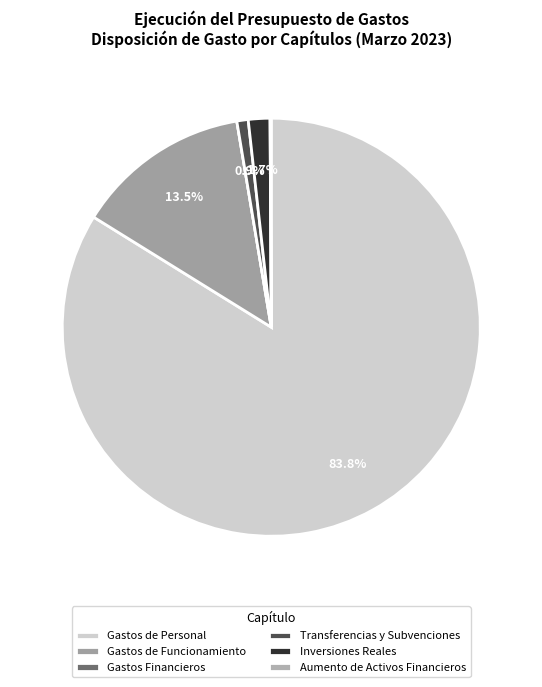

To the nearest percent, what percentage of the pie is Transferencias y Subvenciones?

1%